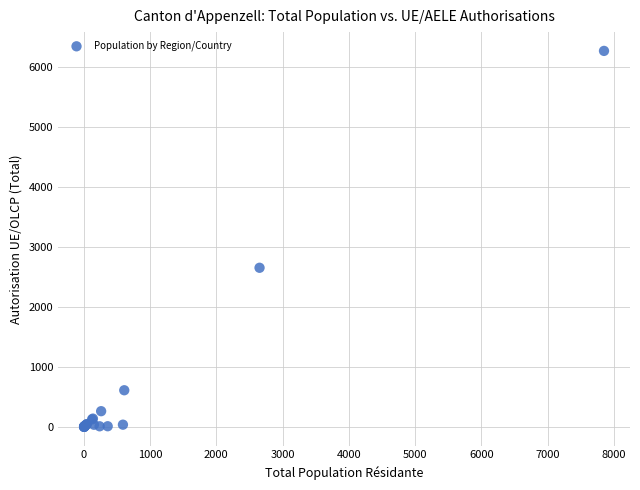

What Y value in the scatter plot is closest to 3134?

2652